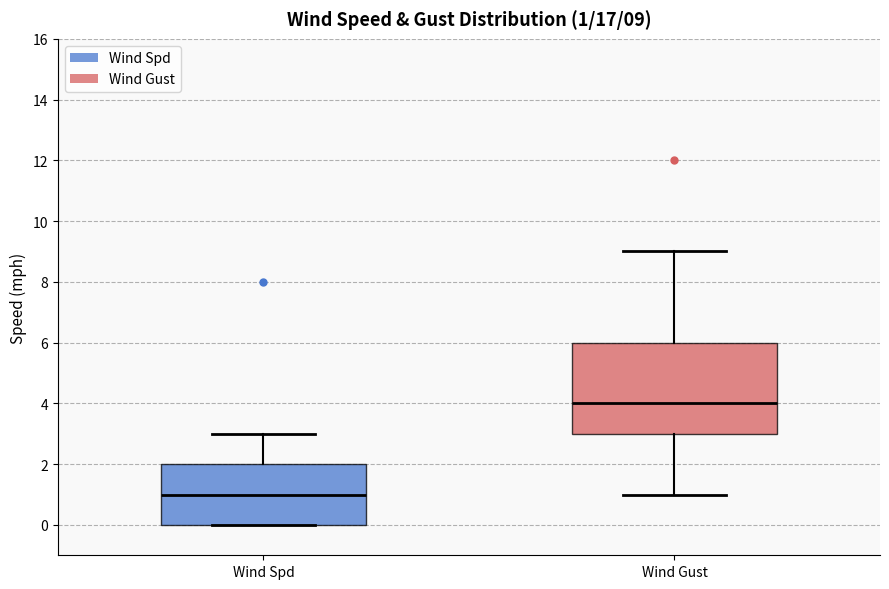

Which box has the highest median line?

Wind Gust